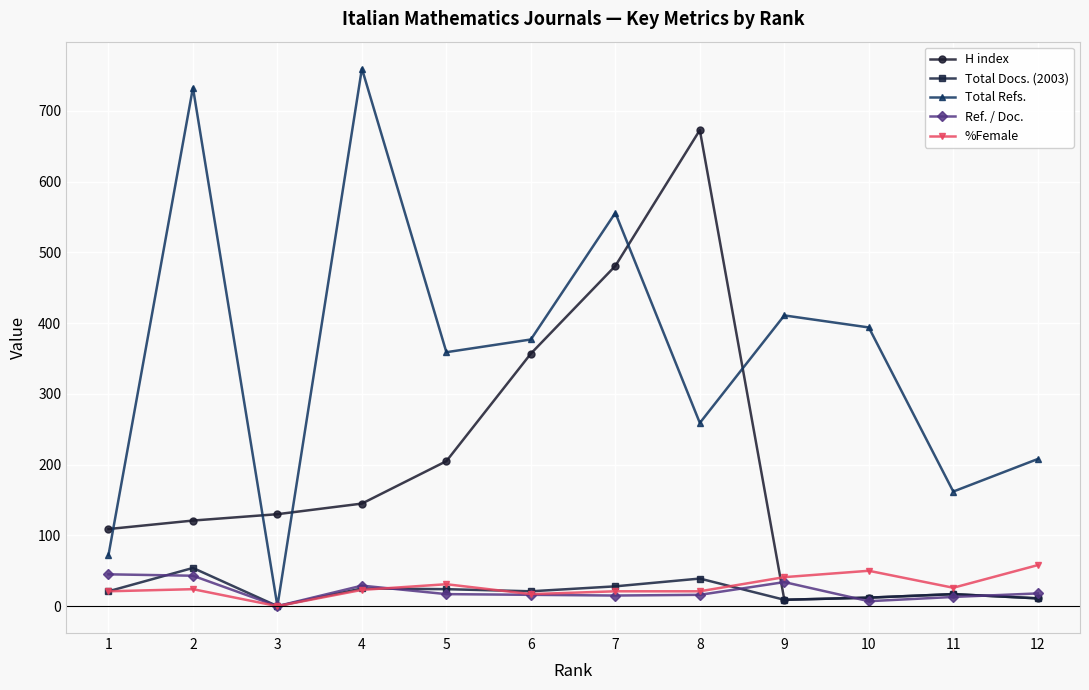

What is the spread (max minus min) of values at 1?

88